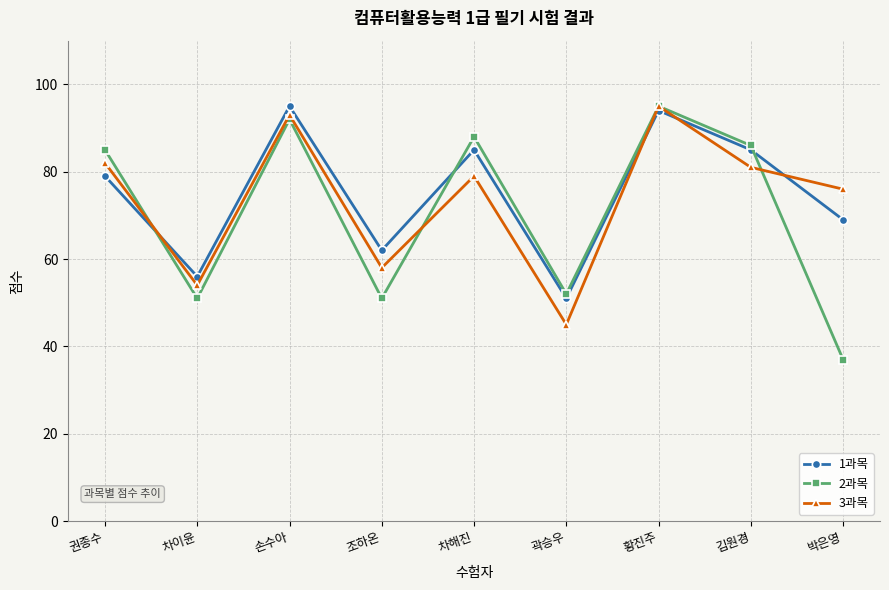

Reading left to right, transcribe all the data shown in this chart.

1과목: 79	56	95	62	85	51	94	85	69
2과목: 85	51	92	51	88	52	95	86	37
3과목: 82	54	93	58	79	45	95	81	76